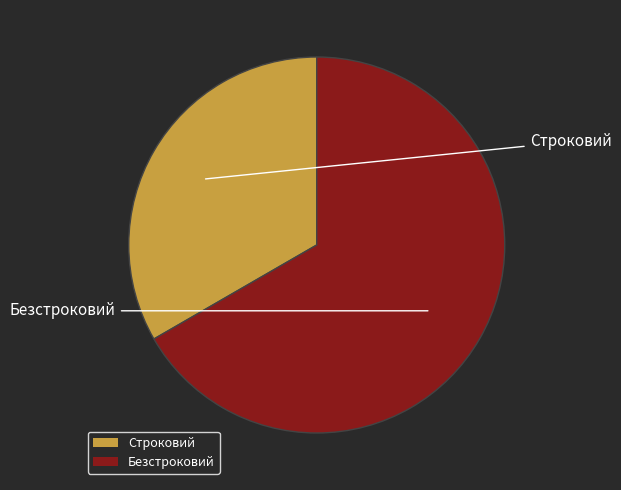

True or false: Безстроковий accounts for 67% of the total.

True